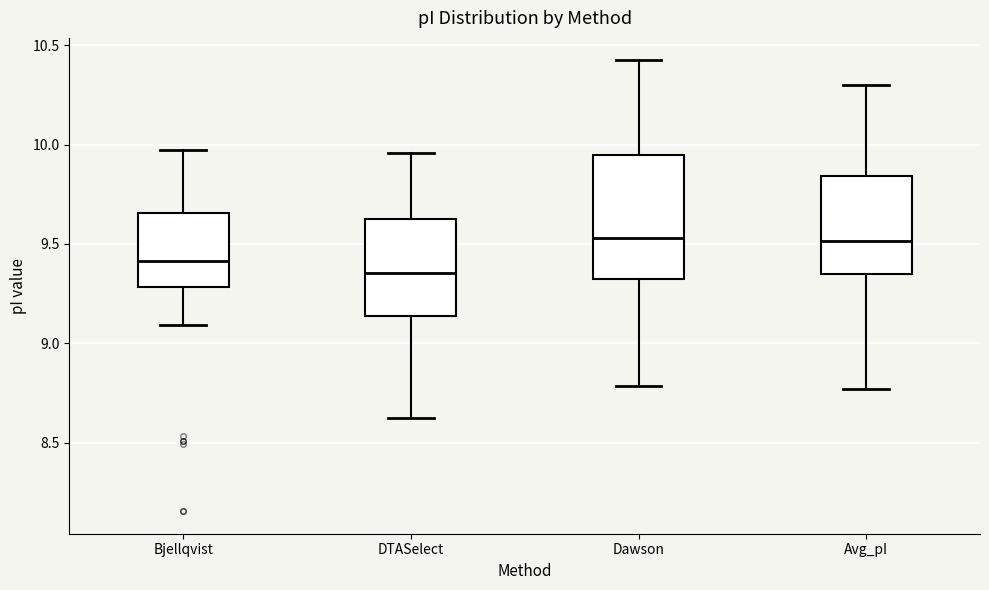

Where is the upper edge of the box for Avg_pI on the y-axis? The values are not printed on the chart, so give them approximately, as read against the axis.

9.85